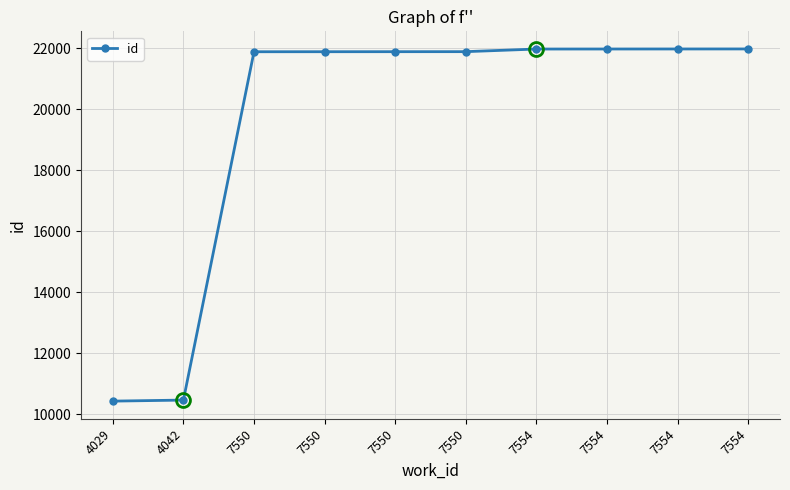

Does the chart have visible grid lines?

Yes